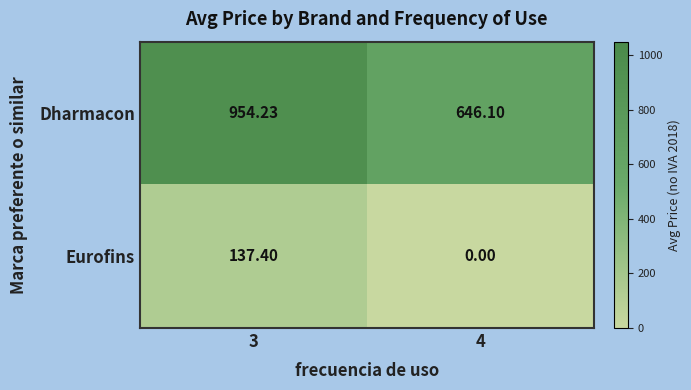

Rank the series at 4 from lowest to highest value.

Eurofins, Dharmacon